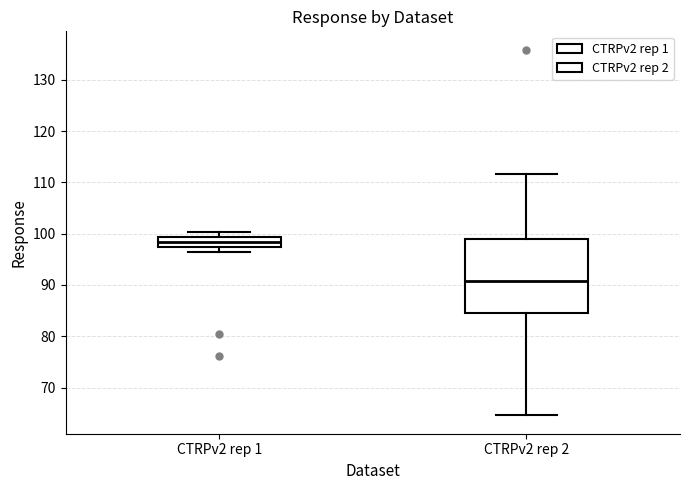

Which box is the tallest, from its lower edge to its upper edge?

CTRPv2 rep 2